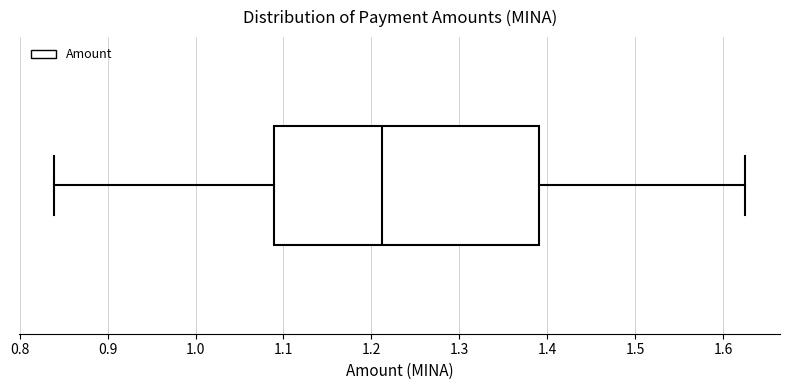

Transcribe this box plot: give where the median line is, the range the box spans, and where the two whiskers end, as read against the x-axis. The values are not printed on the chart, so give them approximately, as read against the axis.

median 1.21, box 1.09 to 1.39, whiskers 0.84 to 1.63